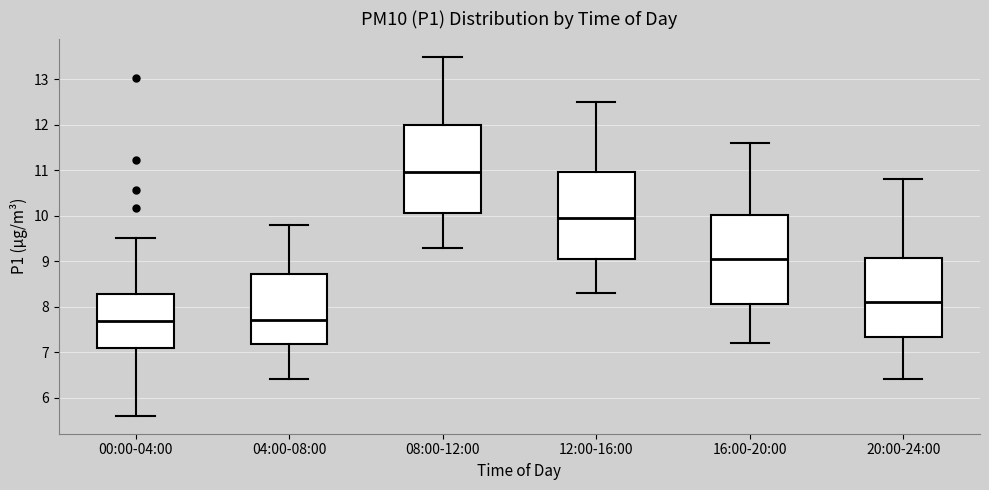

Which box has the highest median line?

08:00-12:00